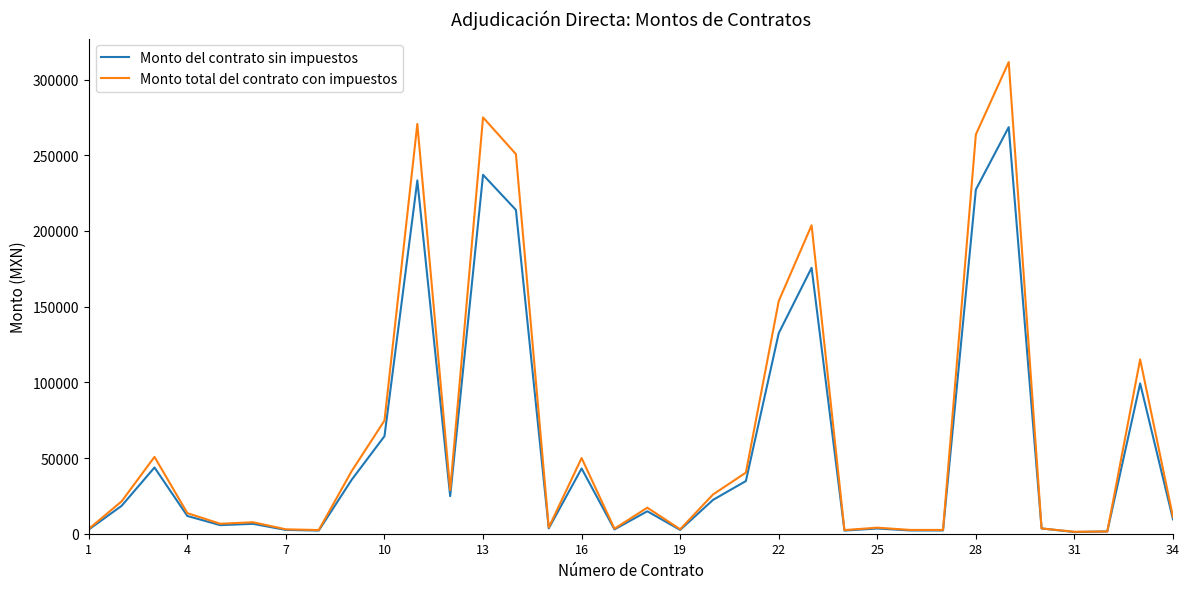

Rank the series by their maximum value, from highest to lowest.

Monto total del contrato con impuestos, Monto del contrato sin impuestos